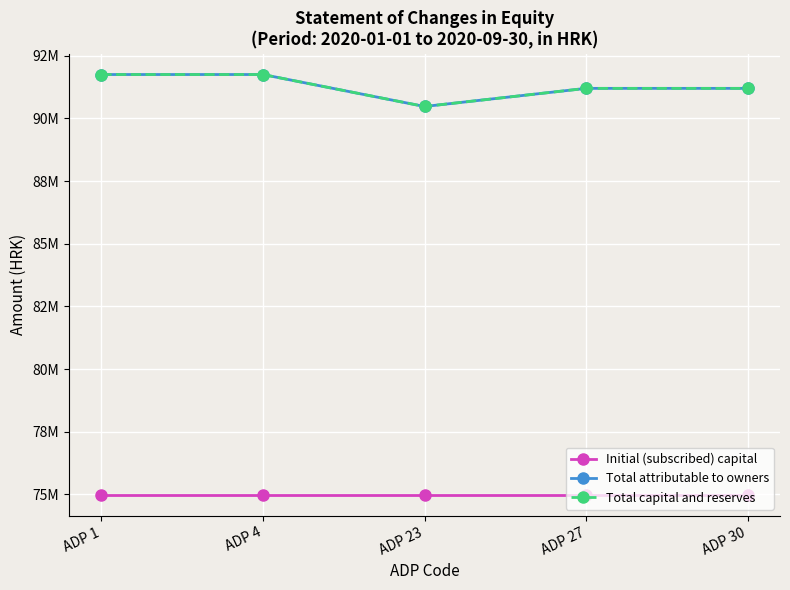

What is the sum of the Total capital and reserves values at ADP 1 and ADP 30?

182951905